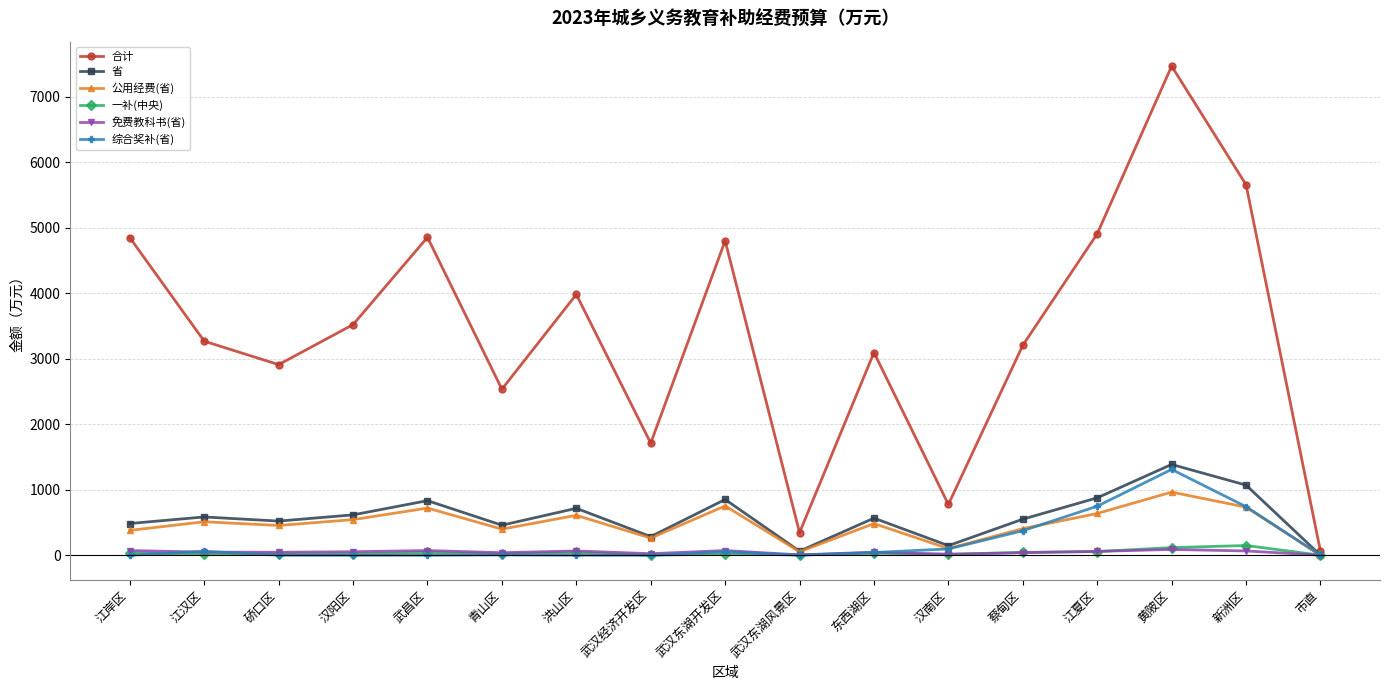

True or false: 综合奖补(省) has more than 0 points higher than both neighbors.

True